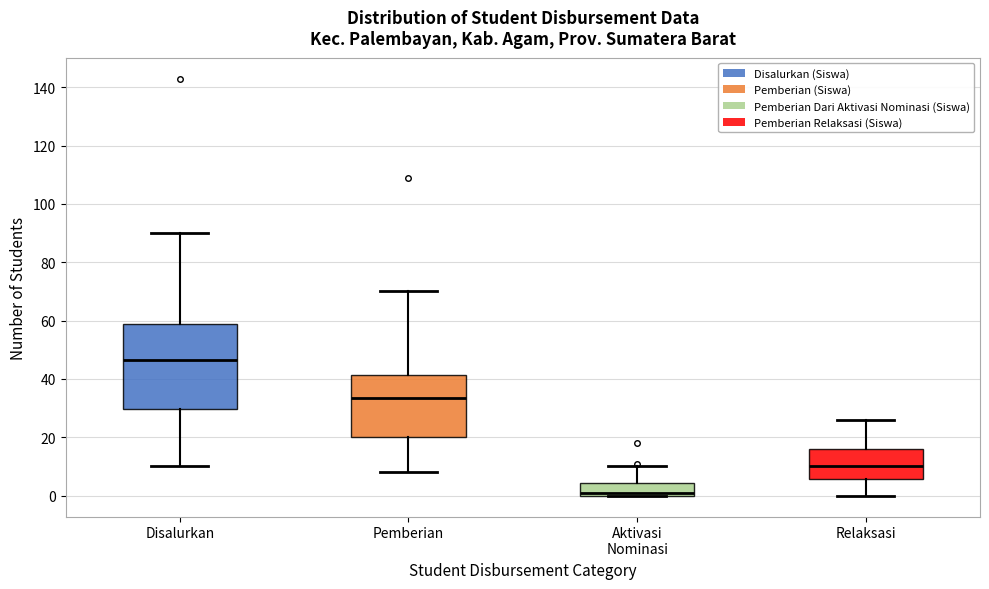

Reading left to right, transcribe this box plot: for each box, give where its median line is, the range the box spans, and where its two whiskers end, as read against the y-axis. The values are not printed on the chart, so give them approximately, as read against the axis.

Disalurkan: median 46, box 30 to 60, whiskers 10 to 90
Pemberian: median 34, box 20 to 42, whiskers 8 to 70
Aktivasi Nominasi: median 2, box 0 to 4, whiskers 0 to 10
Relaksasi: median 10, box 6 to 16, whiskers 0 to 26